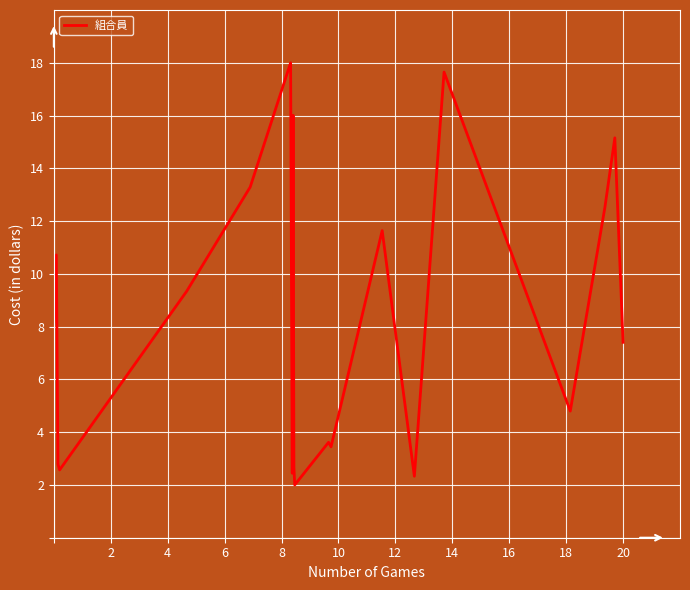

What is the greatest value displayed?

18.0